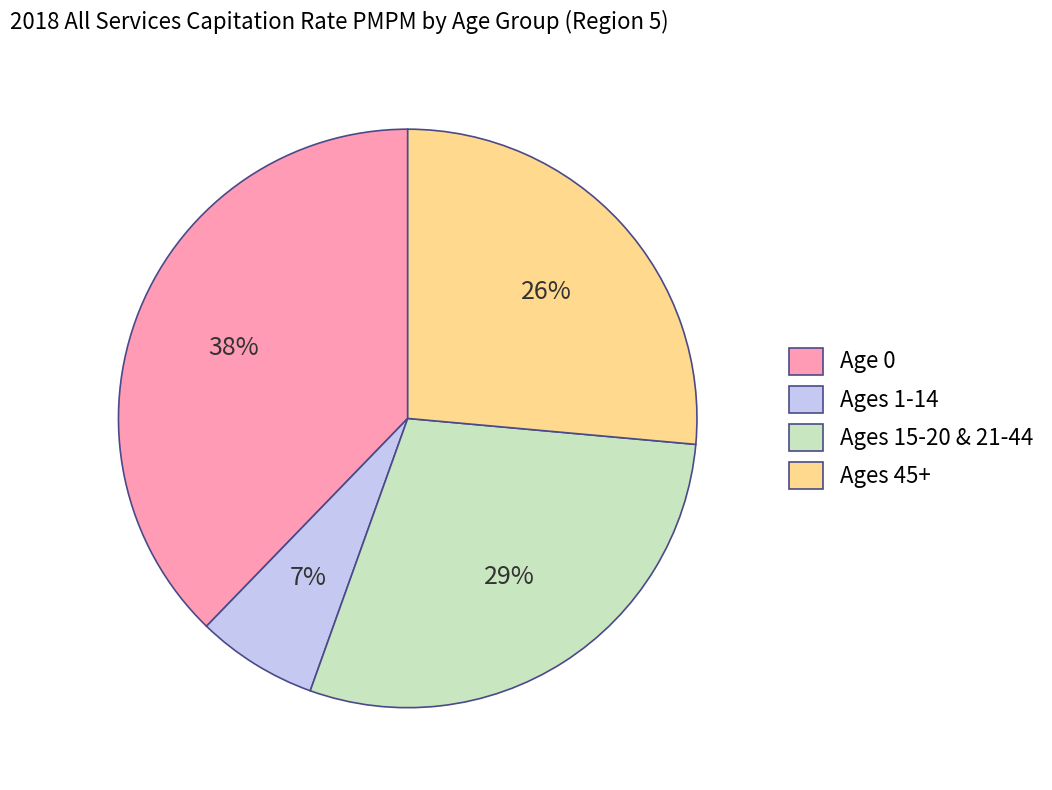

How many segments does this pie chart have?

4